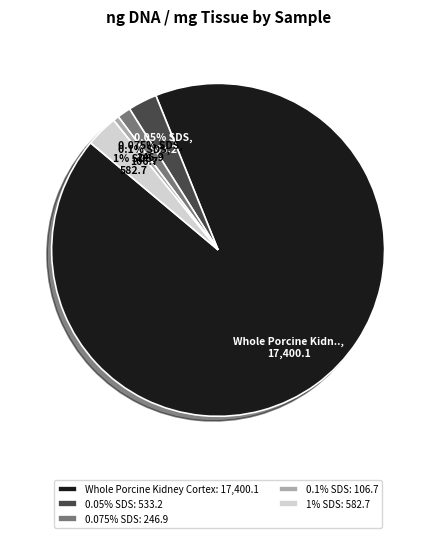

What percentage do 0.05% SDS and 0.075% SDS together represent?

4.1%